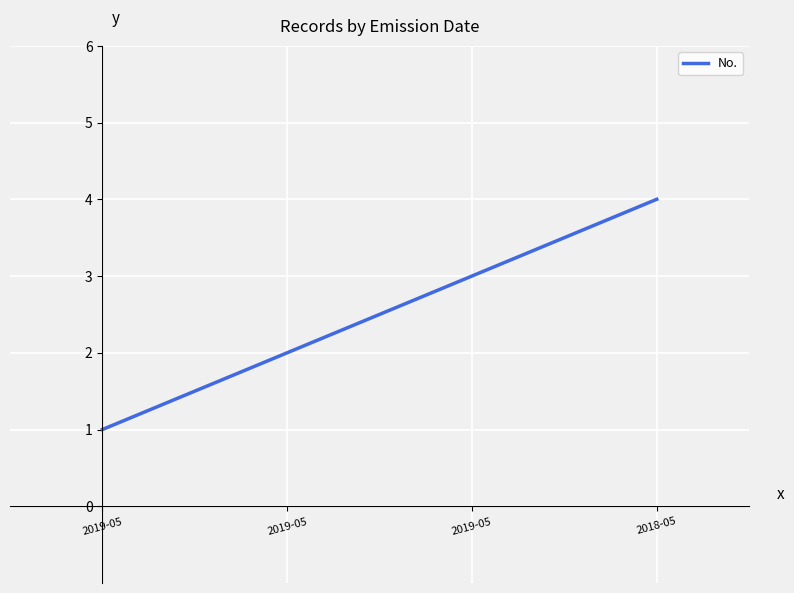

What is the minimum value shown in the chart?

1.0